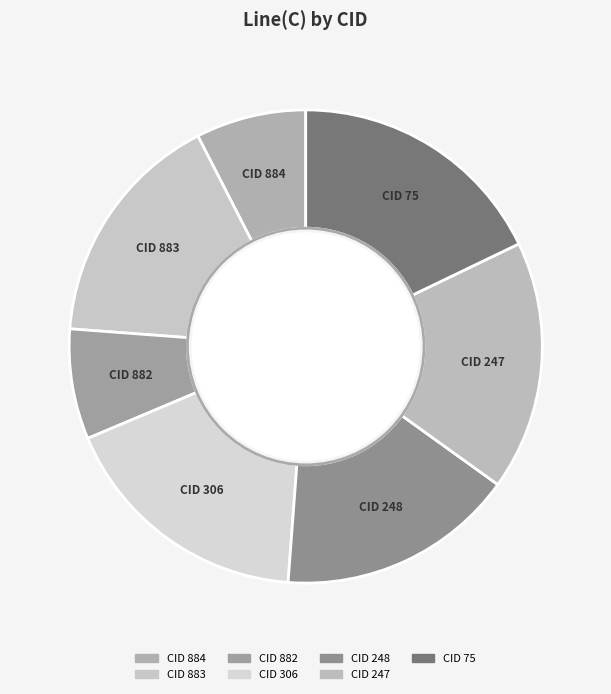

True or false: CID 248 accounts for 29% of the total.

False